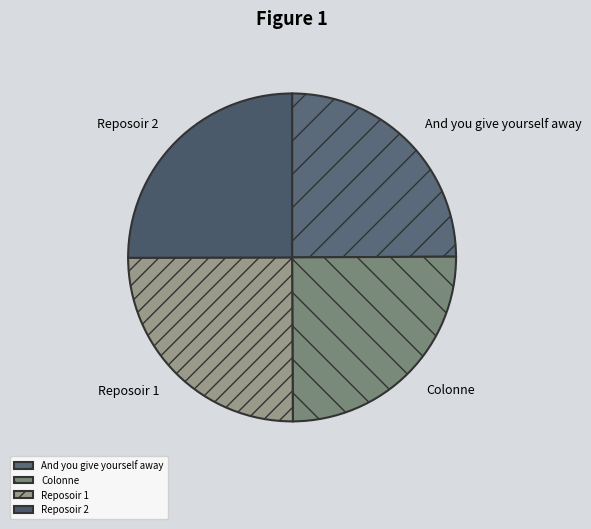

True or false: Reposoir 1 accounts for 25% of the total.

True